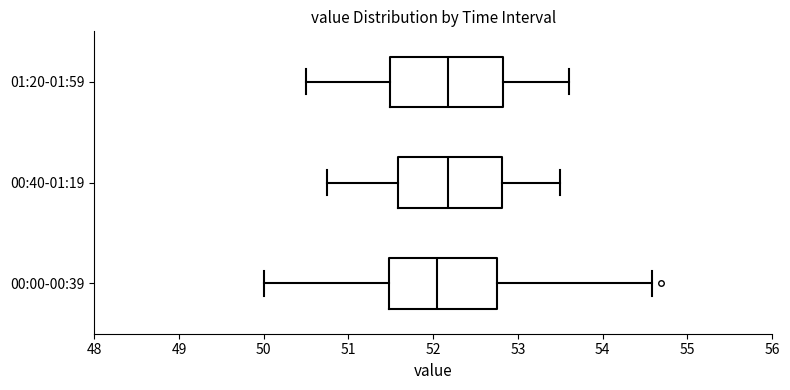

Reading bottom to top, transcribe this box plot: for each box, give where its median line is, the range the box spans, and where its two whiskers end, as read against the x-axis. The values are not printed on the chart, so give them approximately, as read against the axis.

00:00-00:39: median 52.0, box 51.5 to 52.8, whiskers 50.0 to 54.6
00:40-01:19: median 52.2, box 51.6 to 52.8, whiskers 50.8 to 53.5
01:20-01:59: median 52.2, box 51.5 to 52.8, whiskers 50.5 to 53.6